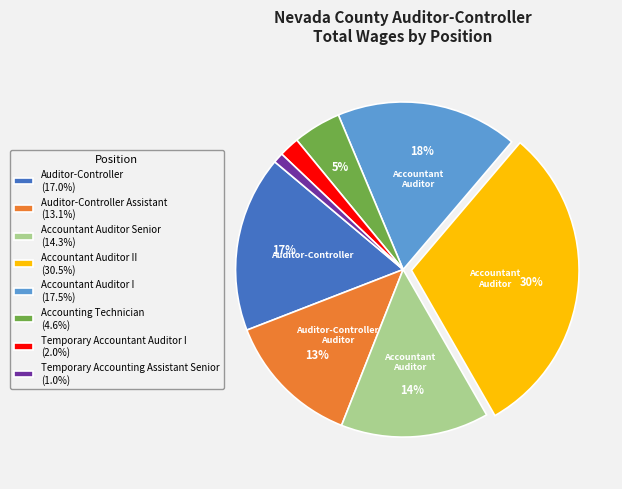

To the nearest percent, what is the difference between the largest and smallest slice percentages?

29%